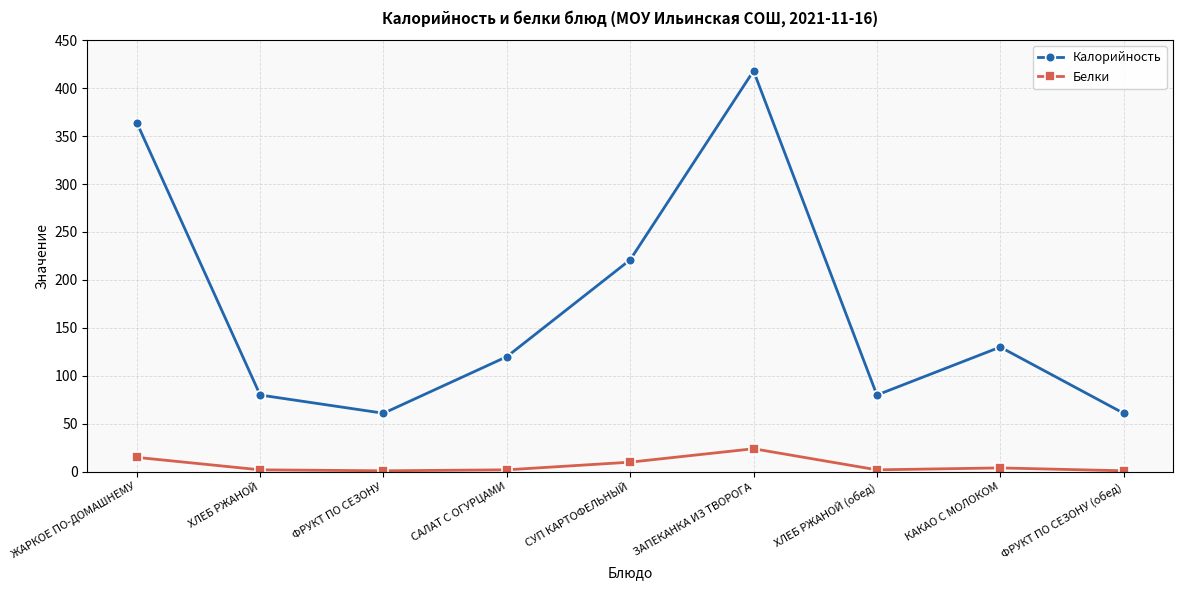

In Калорийность, how many points are lower than both neighbors (excluding endpoints)?

2